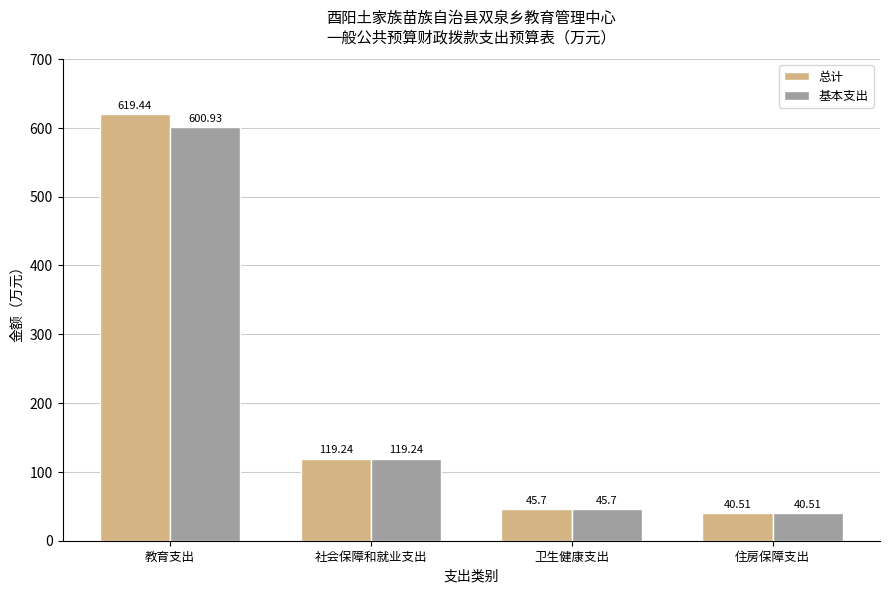

True or false: 总计 has a value of 925.3 at 教育支出.

False